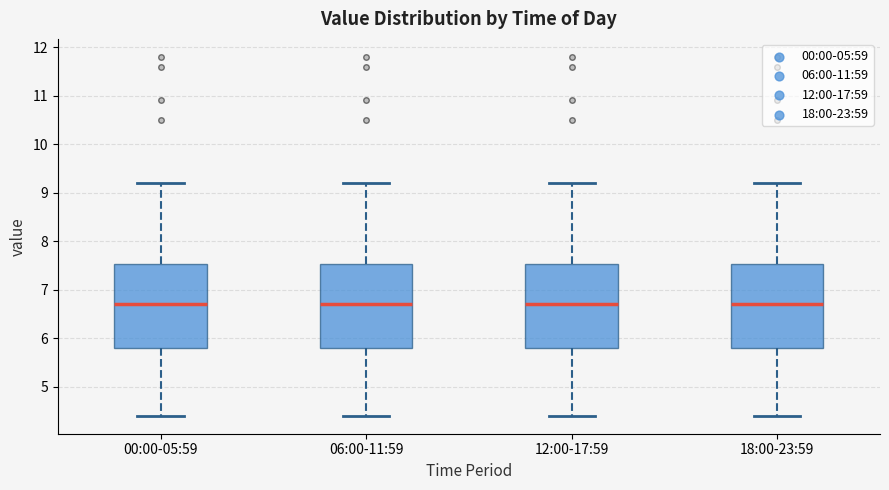

Reading left to right, read every box against the y-axis: the position of its median line, the range the box covers, and the ends of its whiskers. The values are not printed on the chart, so give them approximately, as read against the axis.

00:00-05:59: median 6.7, box 5.8 to 7.5, whiskers 4.4 to 9.2
06:00-11:59: median 6.7, box 5.8 to 7.5, whiskers 4.4 to 9.2
12:00-17:59: median 6.7, box 5.8 to 7.5, whiskers 4.4 to 9.2
18:00-23:59: median 6.7, box 5.8 to 7.5, whiskers 4.4 to 9.2